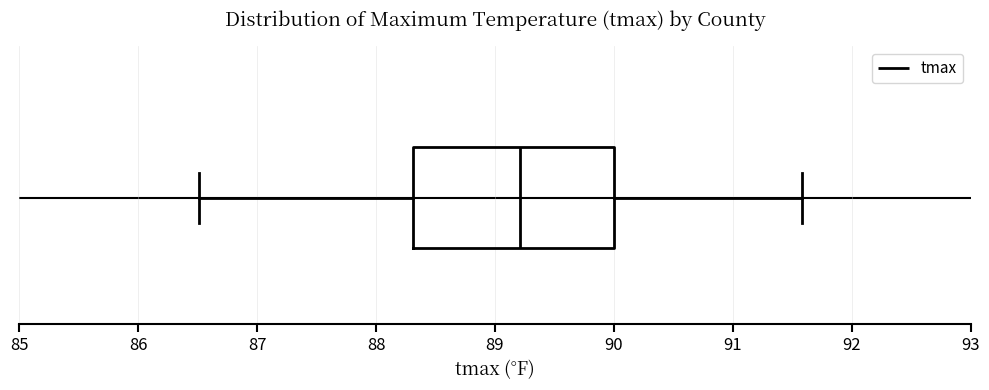

Transcribe this box plot: give where the median line is, the range the box spans, and where the two whiskers end, as read against the x-axis. The values are not printed on the chart, so give them approximately, as read against the axis.

median 89.2, box 88.3 to 90.0, whiskers 86.5 to 91.6